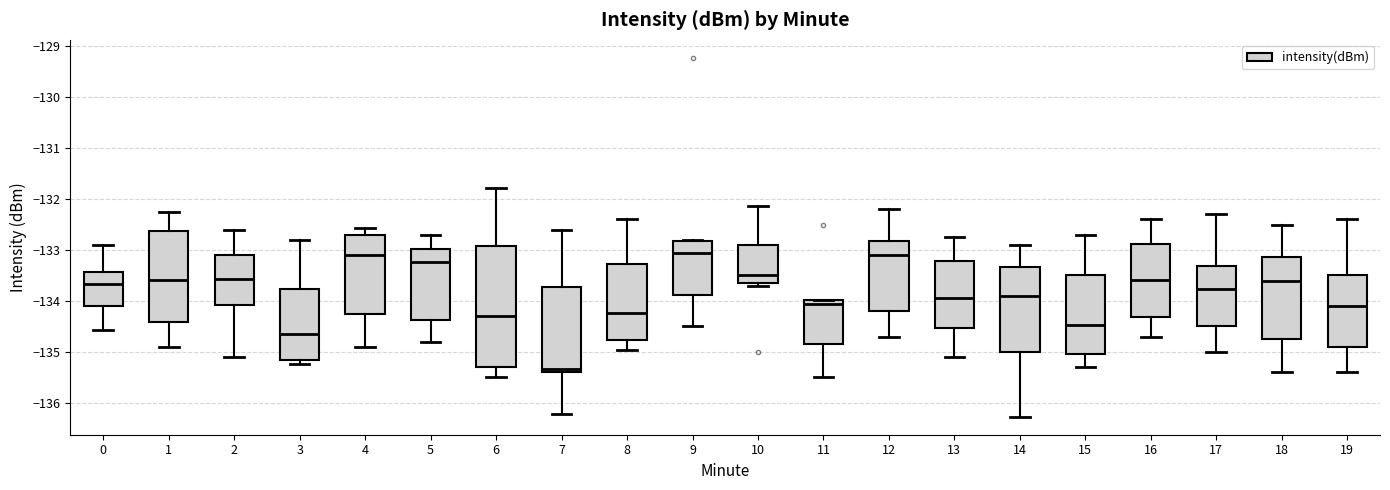

Reading left to right, read every box against the y-axis: the position of its median line, the range the box covers, and the ends of its whiskers. The values are not printed on the chart, so give them approximately, as read against the axis.

0: median -133.7, box -134.1 to -133.4, whiskers -134.6 to -132.9
1: median -133.6, box -134.4 to -132.6, whiskers -134.9 to -132.3
2: median -133.6, box -134.1 to -133.1, whiskers -135.1 to -132.6
3: median -134.6, box -135.1 to -133.8, whiskers -135.2 to -132.8
4: median -133.1, box -134.2 to -132.7, whiskers -134.9 to -132.6
5: median -133.2, box -134.4 to -133.0, whiskers -134.8 to -132.7
6: median -134.3, box -135.3 to -132.9, whiskers -135.5 to -131.8
7: median -135.3, box -135.4 to -133.7, whiskers -136.2 to -132.6
8: median -134.2, box -134.8 to -133.3, whiskers -135.0 to -132.4
9: median -133.1, box -133.9 to -132.8, whiskers -134.5 to -132.8 (just above the box's upper edge)
10: median -133.5, box -133.6 to -132.9, whiskers -133.7 to -132.1
11: median -134.0 (just below the box's upper edge), box -134.8 to -134.0, whiskers -135.5 to -134.0
12: median -133.1, box -134.2 to -132.8, whiskers -134.7 to -132.2
13: median -133.9, box -134.5 to -133.2, whiskers -135.1 to -132.8
14: median -133.9, box -135.0 to -133.3, whiskers -136.3 to -132.9
15: median -134.5, box -135.0 to -133.5, whiskers -135.3 to -132.7
16: median -133.6, box -134.3 to -132.9, whiskers -134.7 to -132.4
17: median -133.8, box -134.5 to -133.3, whiskers -135.0 to -132.3
18: median -133.6, box -134.7 to -133.1, whiskers -135.4 to -132.5
19: median -134.1, box -134.9 to -133.5, whiskers -135.4 to -132.4